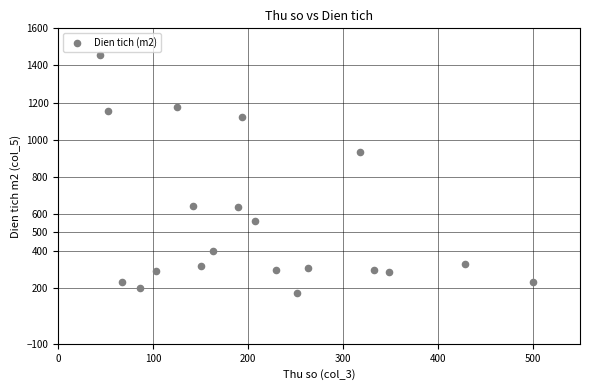

What Y value in the scatter plot is closest to 813?

933.5